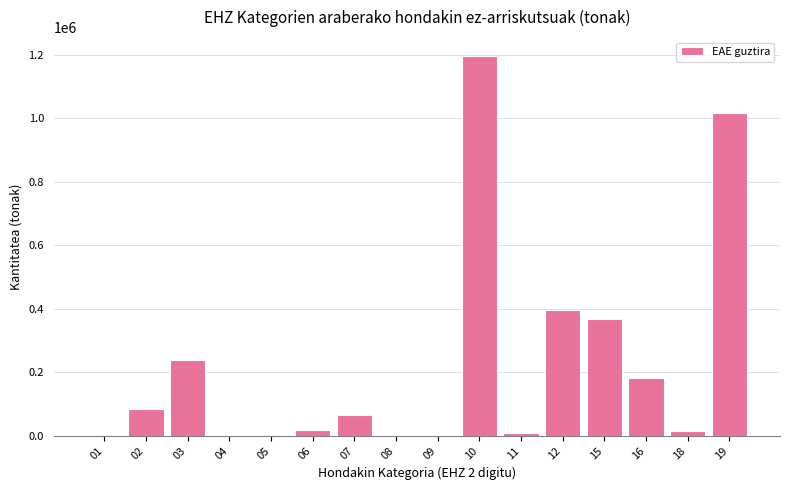

What is the sum of all values?

3593846.4